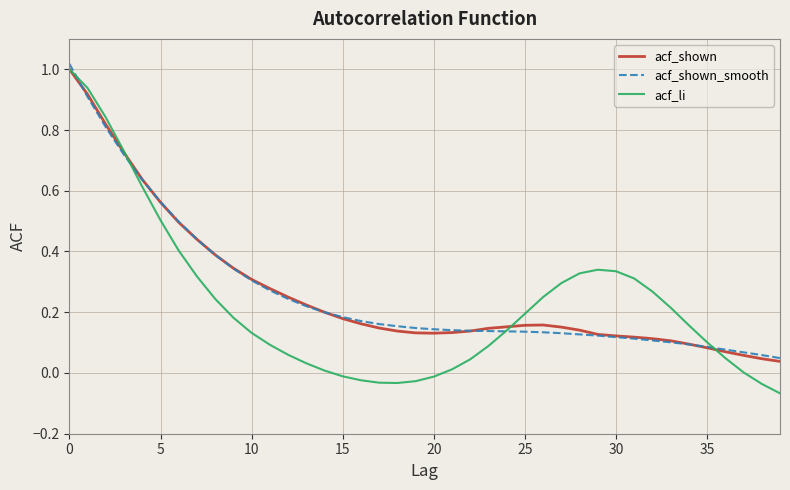

Which series has the largest range (max minus min)?

acf_li